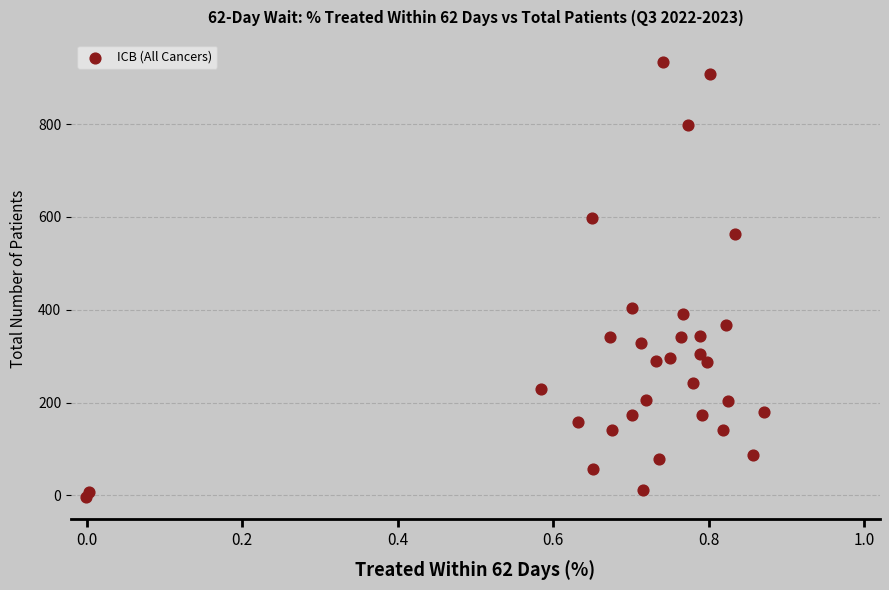

What Y value in the scatter plot is closest to 465?

403.3